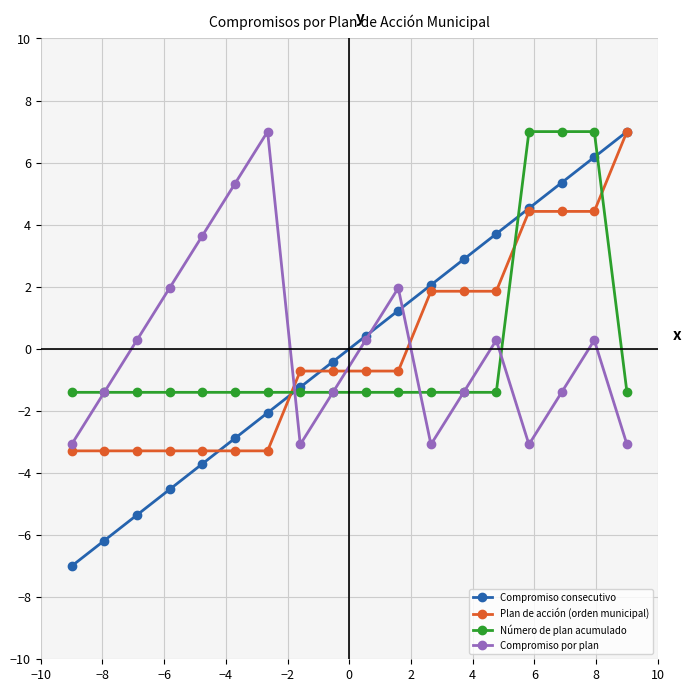

After their last crossing, which series has the higher values: Plan de acción (orden municipal) or Compromiso por plan?

Plan de acción (orden municipal)